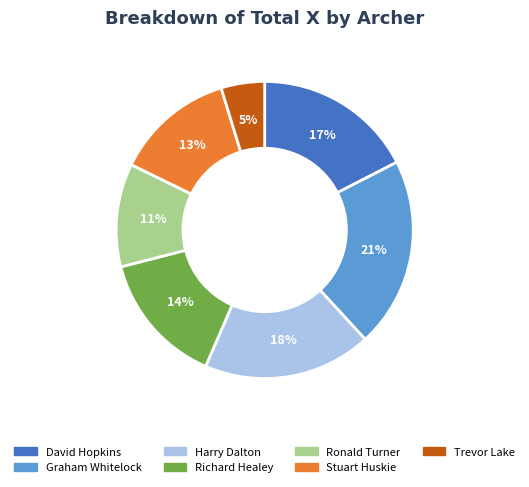

How many slices are in this pie chart?

7